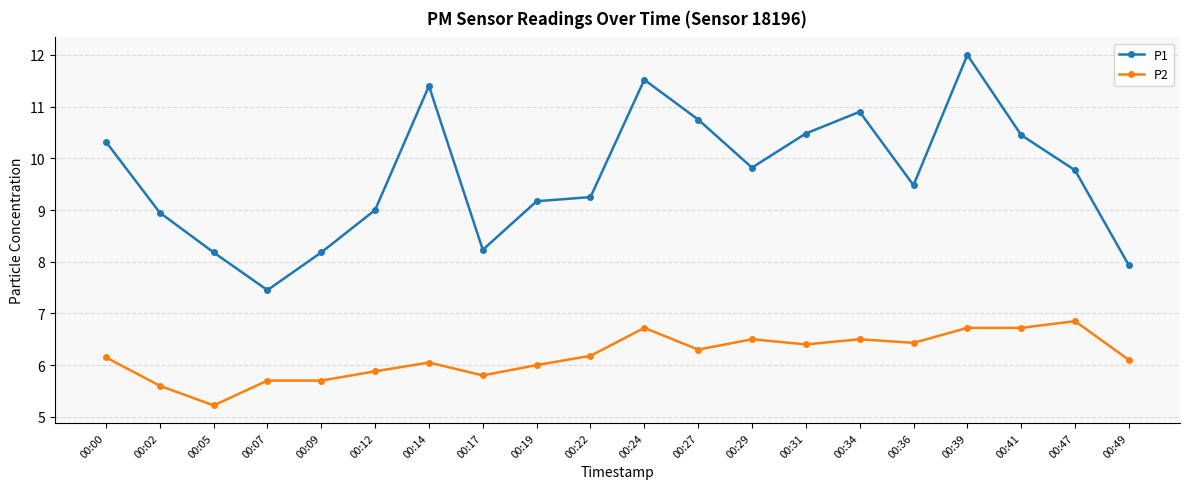

What is the difference between the second highest and second lowest values in the P2 series?

1.1